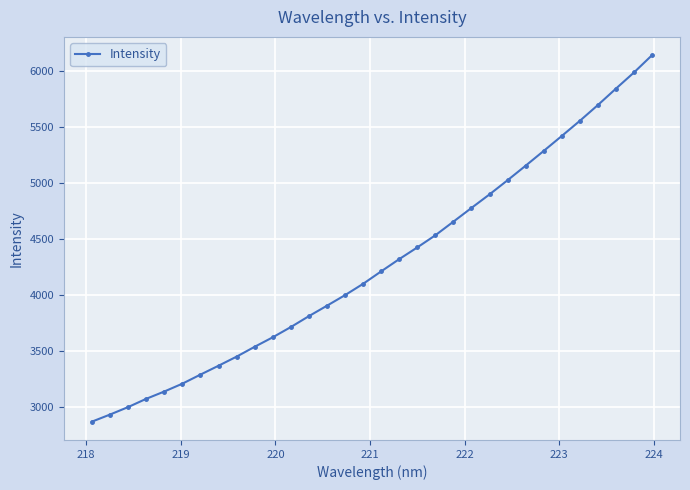

What is the greatest value displayed?

6137.0